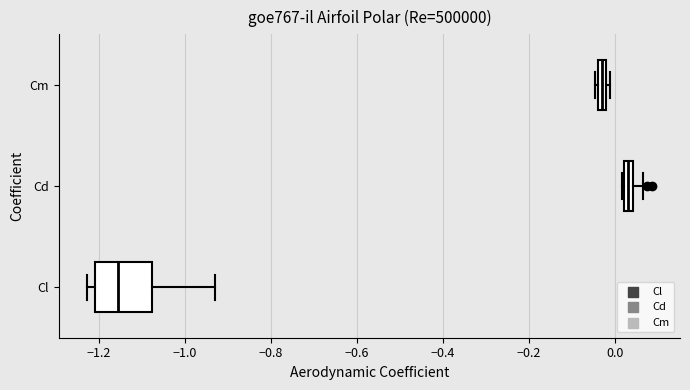

Where does the right whisker of the box for Cl end on the x-axis? The values are not printed on the chart, so give them approximately, as read against the axis.

-0.92